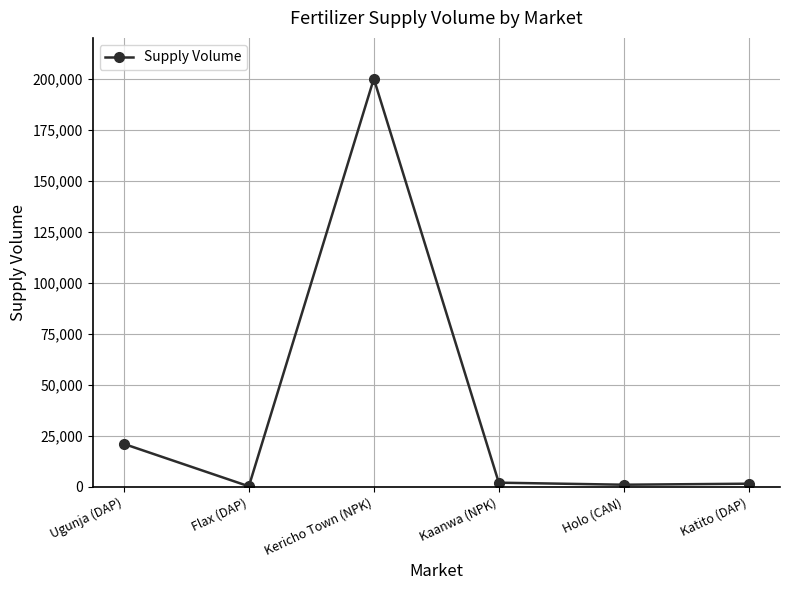

What is the label of the 4th point from the right?

Kericho Town (NPK)